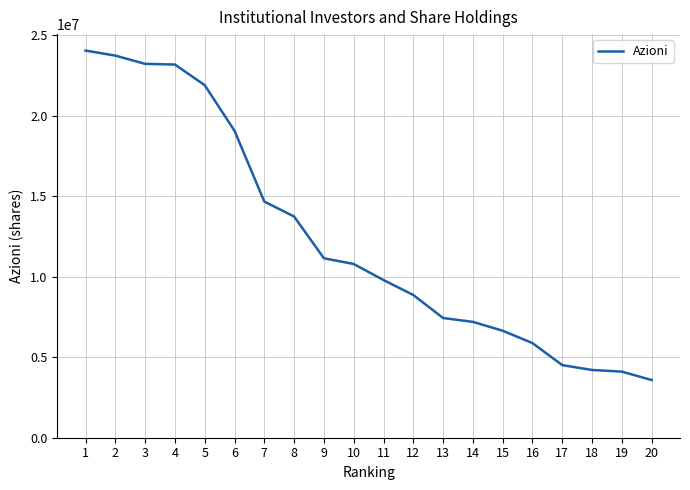

The value at 8 is 13743742. True or false?

True